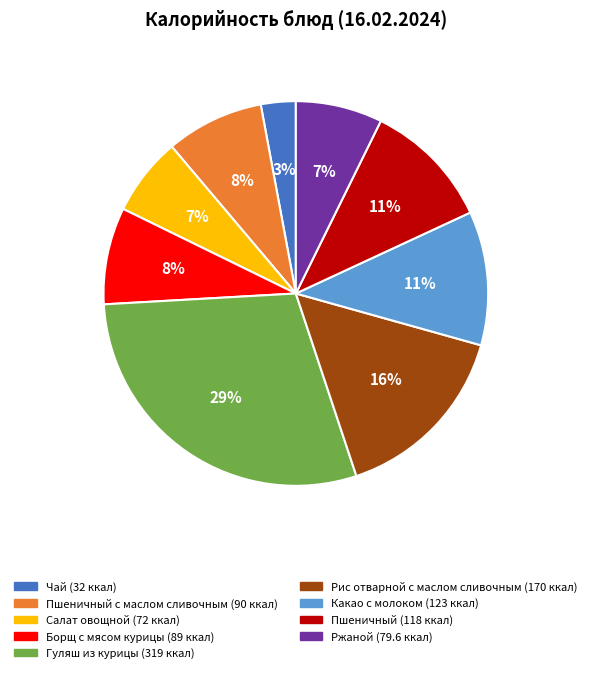

To the nearest percent, what is the average slice percentage?

11%